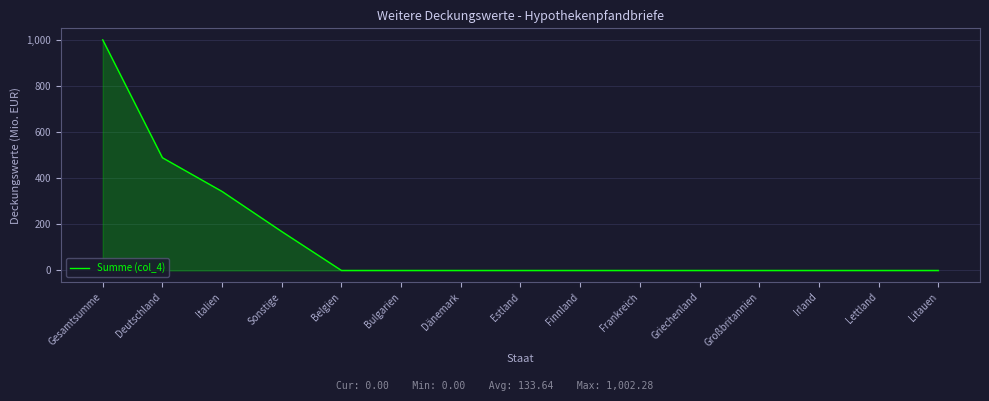

What is the difference between the maximum and minimum values?

1002.3